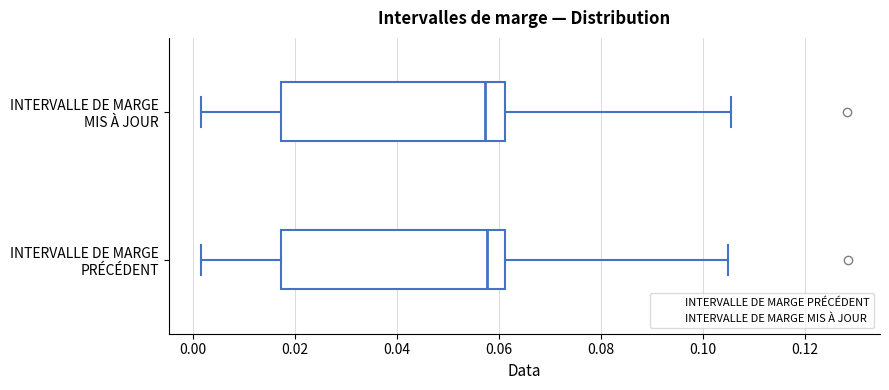

Reading bottom to top, transcribe this box plot: for each box, give where its median line is, the range the box spans, and where its two whiskers end, as read against the x-axis. The values are not printed on the chart, so give them approximately, as read against the axis.

INTERVALLE DE MARGE PRÉCÉDENT: median 0.058, box 0.018 to 0.062, whiskers 0.002 to 0.104
INTERVALLE DE MARGE MIS À JOUR: median 0.058, box 0.018 to 0.062, whiskers 0.002 to 0.106